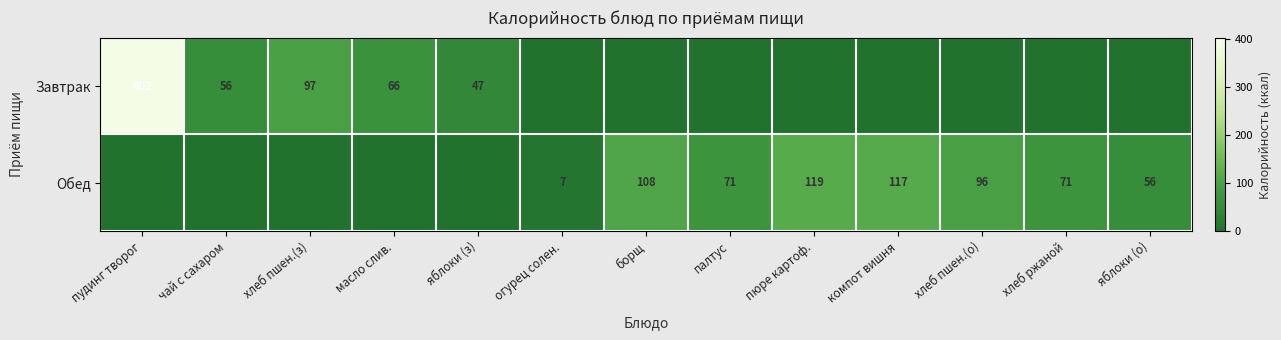

The value of Завтрак at хлеб пшен.(з) is 158. True or false?

False